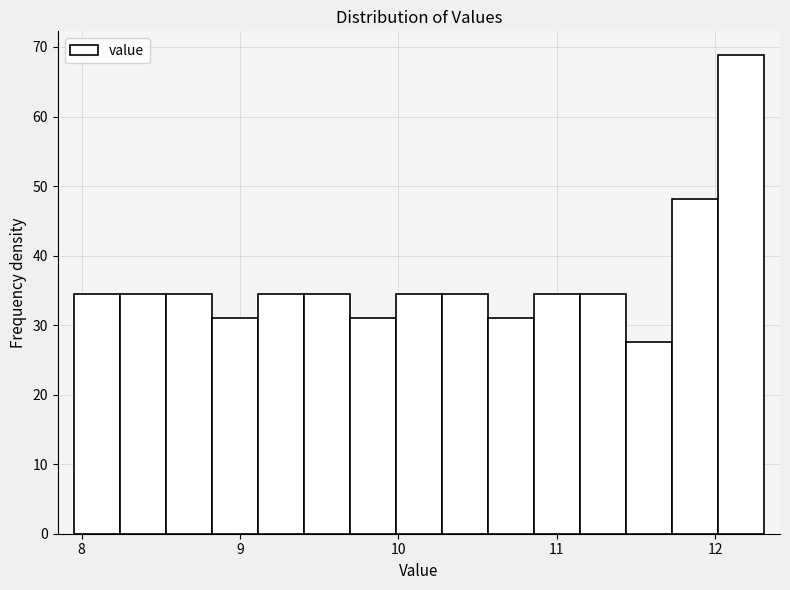

Read against the x-axis, roughly where is the centre of the tallest bar?

12.2